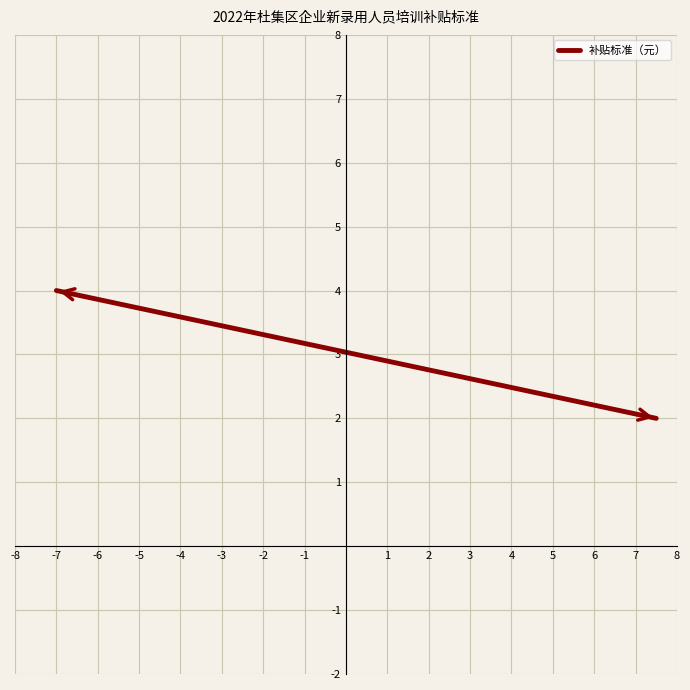

Does the chart have visible grid lines?

Yes